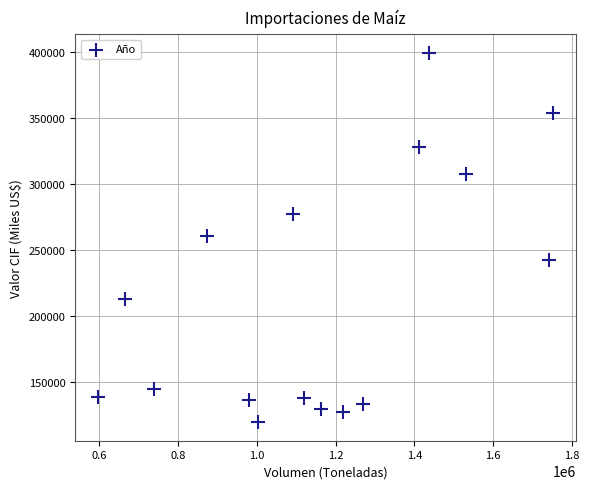

What is the range of Y values (max minus min)?

279796.3